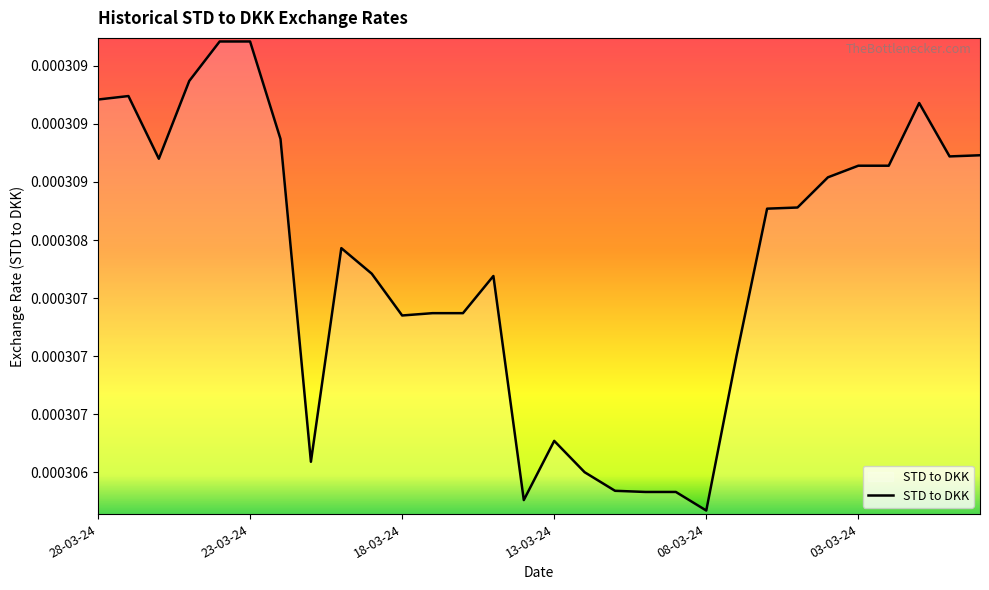

Does the chart have visible grid lines?

No